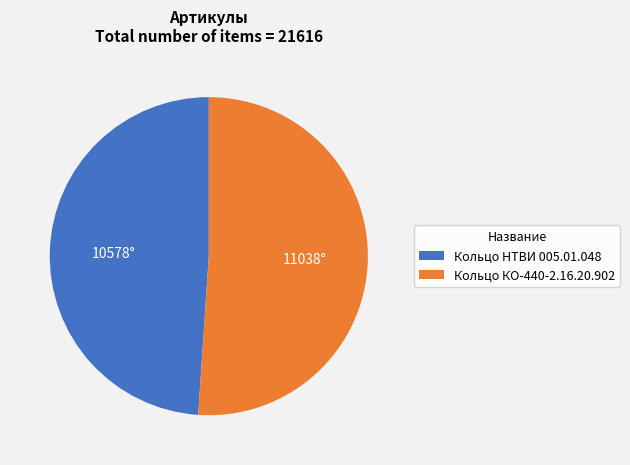

Is the sum of Кольцо НТВИ 005.01.048 and Кольцо КО-440-2.16.20.902 greater than half?

Yes